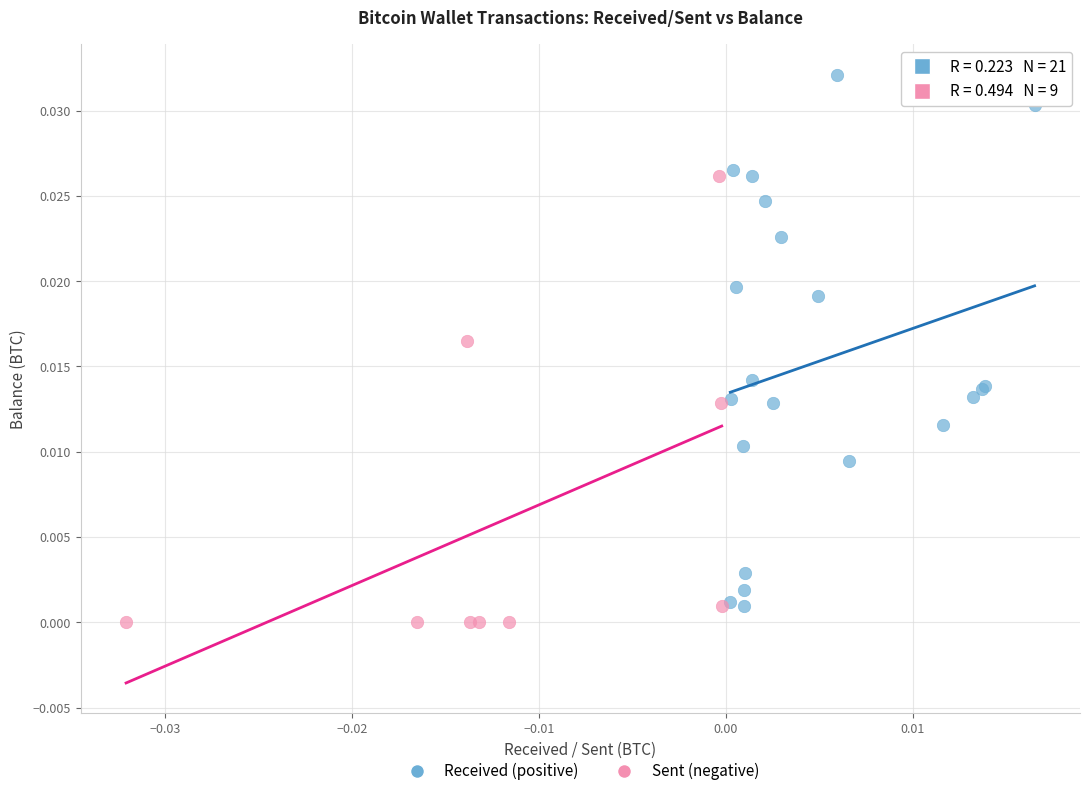

Which series contains the highest Y value?

Received (positive)